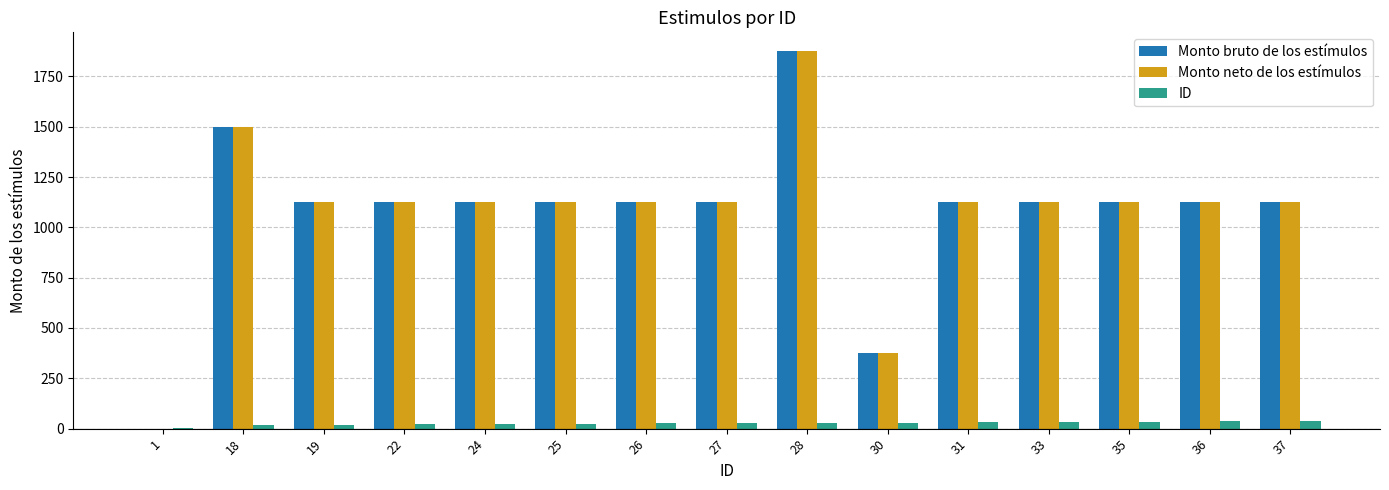

Is the value of ID at 30 greater than the value of Monto bruto de los estímulos at 22?

No